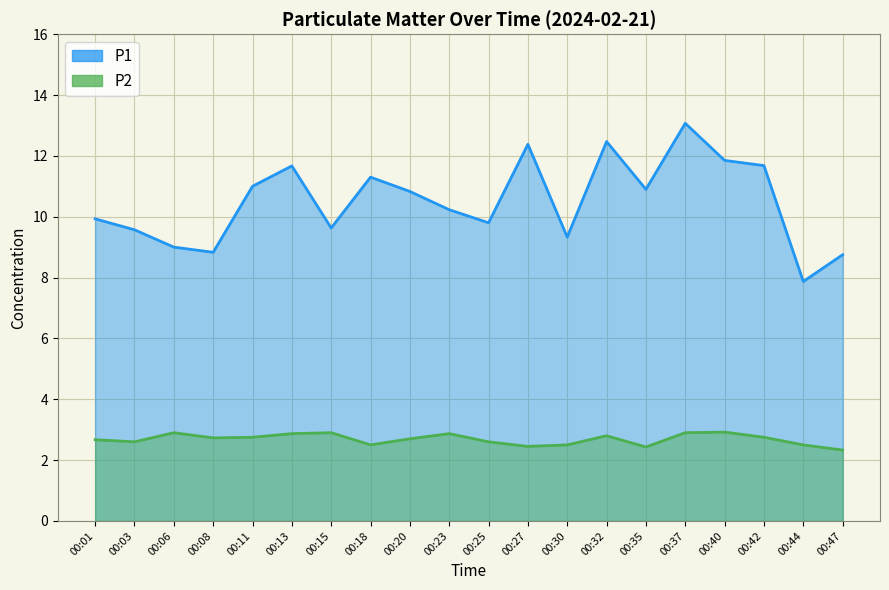

Is it true that P2 equals 2.7 at 00:20?

True